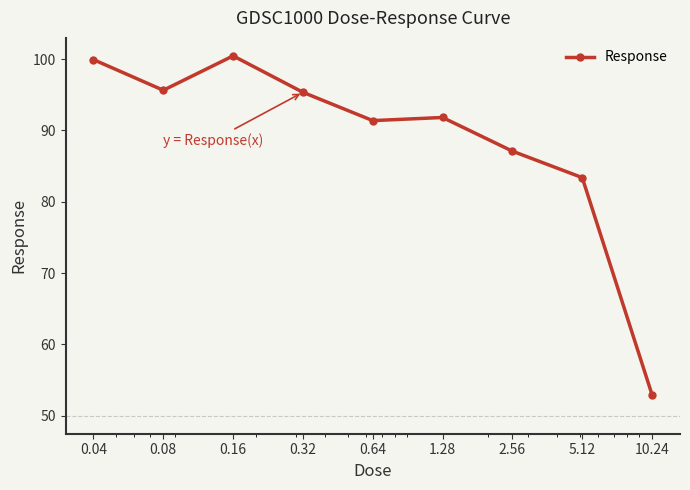

What is the smallest value displayed?

52.9